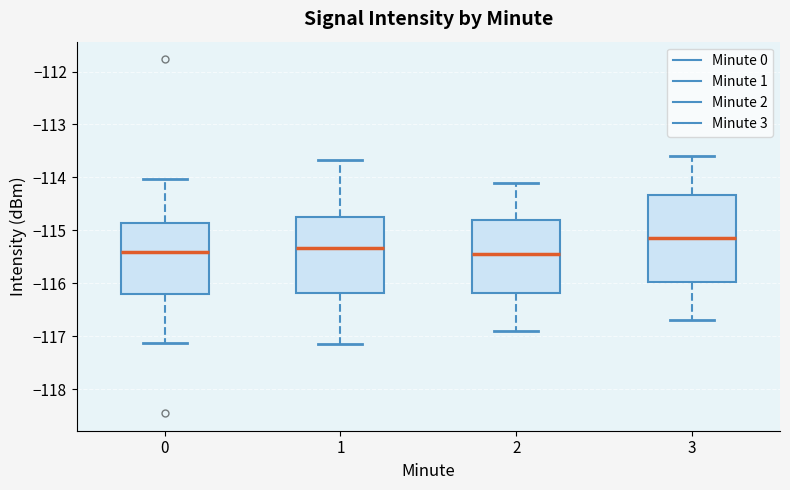

Comparing the boxes themselves (not the whiskers), which one is the tallest?

3